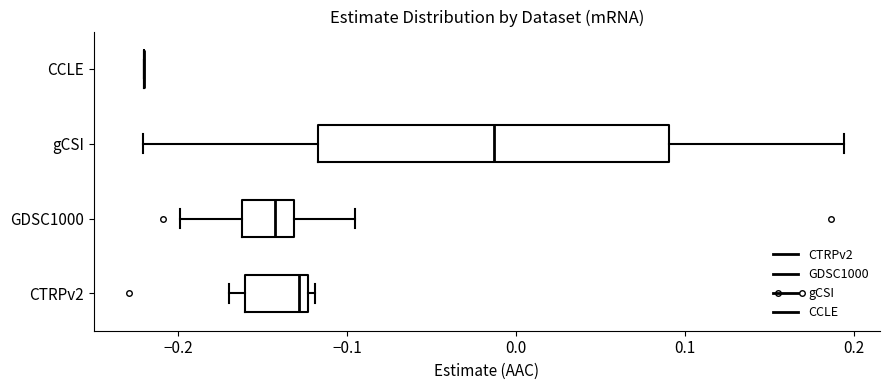

Reading bottom to top, transcribe this box plot: for each box, give where its median line is, the range the box spans, and where its two whiskers end, as read against the x-axis. The values are not printed on the chart, so give them approximately, as read against the axis.

CTRPv2: median -0.13, box -0.16 to -0.12, whiskers -0.17 to -0.12 (just right of the box's right edge)
GDSC1000: median -0.14, box -0.16 to -0.13, whiskers -0.20 to -0.10
gCSI: median -0.01, box -0.12 to 0.09, whiskers -0.22 to 0.19
CCLE: box collapsed to a line at -0.22, whiskers -0.22 to -0.22